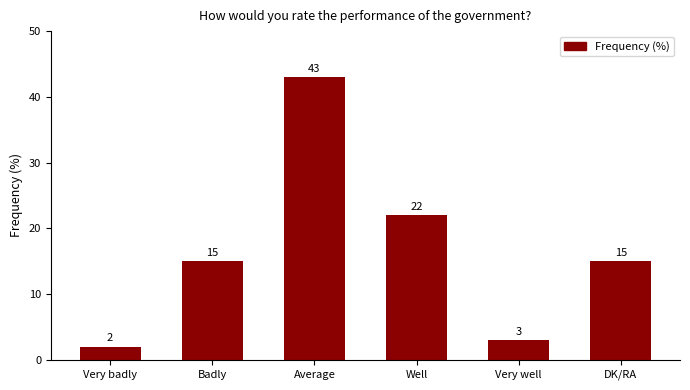

True or false: the data shows 67 at Average.

False